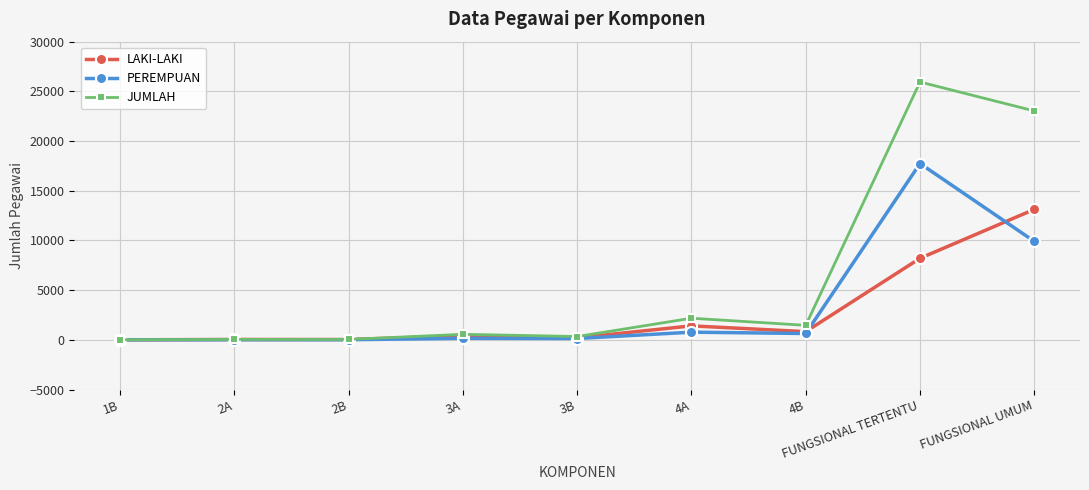

What is the sum of all LAKI-LAKI values?

24219